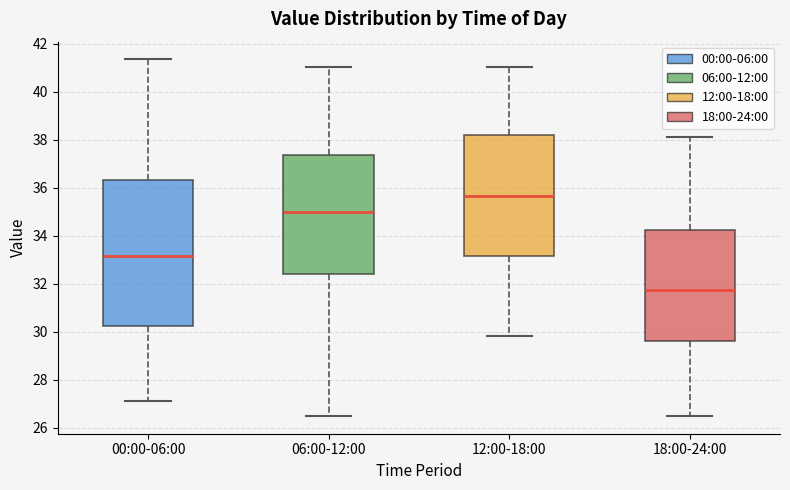

Reading left to right, read every box against the y-axis: the position of its median line, the range the box covers, and the ends of its whiskers. The values are not printed on the chart, so give them approximately, as read against the axis.

00:00-06:00: median 33.2, box 30.2 to 36.4, whiskers 27.2 to 41.4
06:00-12:00: median 35.0, box 32.4 to 37.4, whiskers 26.6 to 41.0
12:00-18:00: median 35.6, box 33.2 to 38.2, whiskers 29.8 to 41.0
18:00-24:00: median 31.8, box 29.6 to 34.2, whiskers 26.6 to 38.2